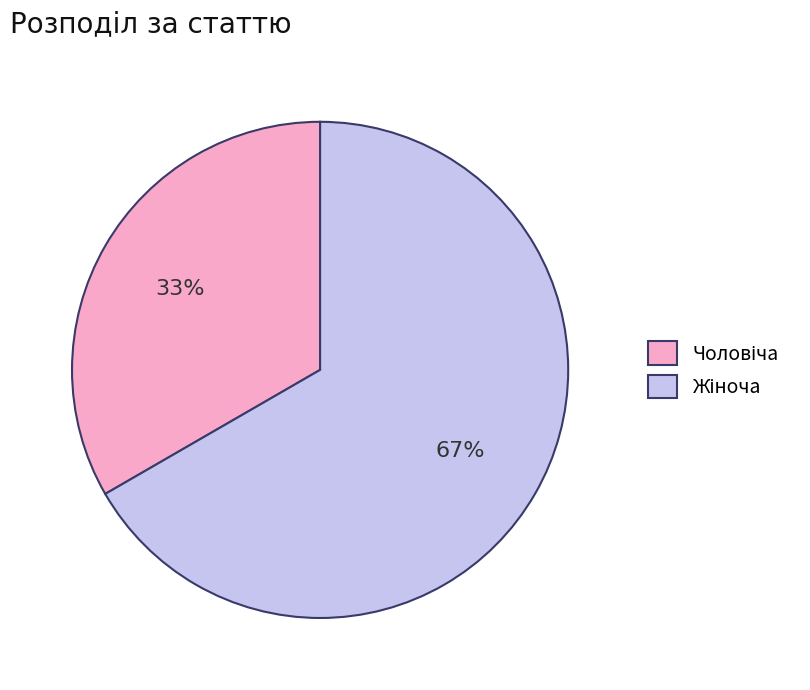

Is there any slice that represents more than half of the pie?

Yes